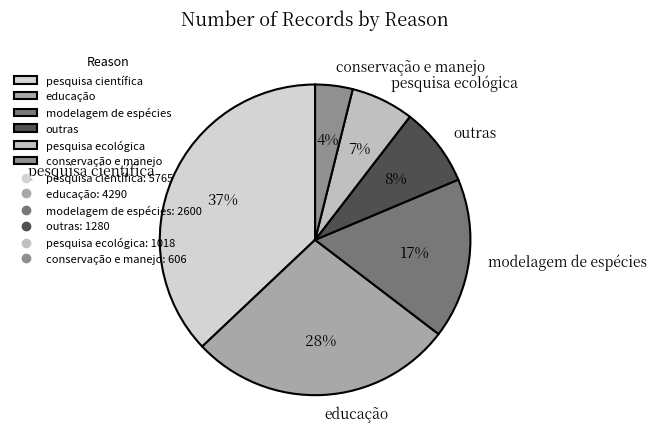

Is the sum of modelagem de espécies and outras greater than half?

No